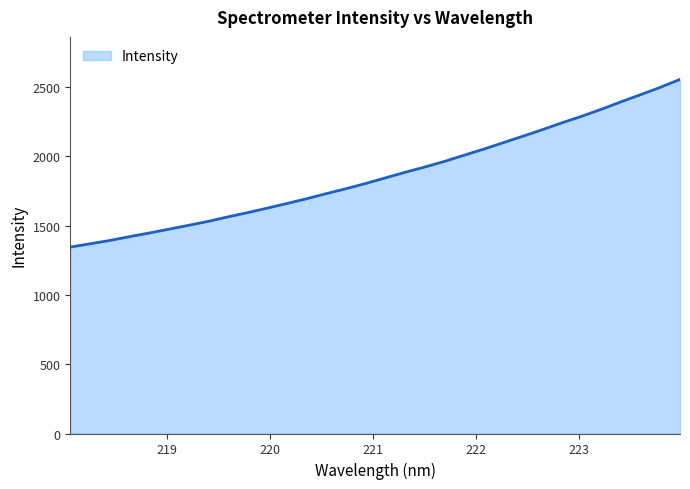

What is the greatest value displayed?

2553.9